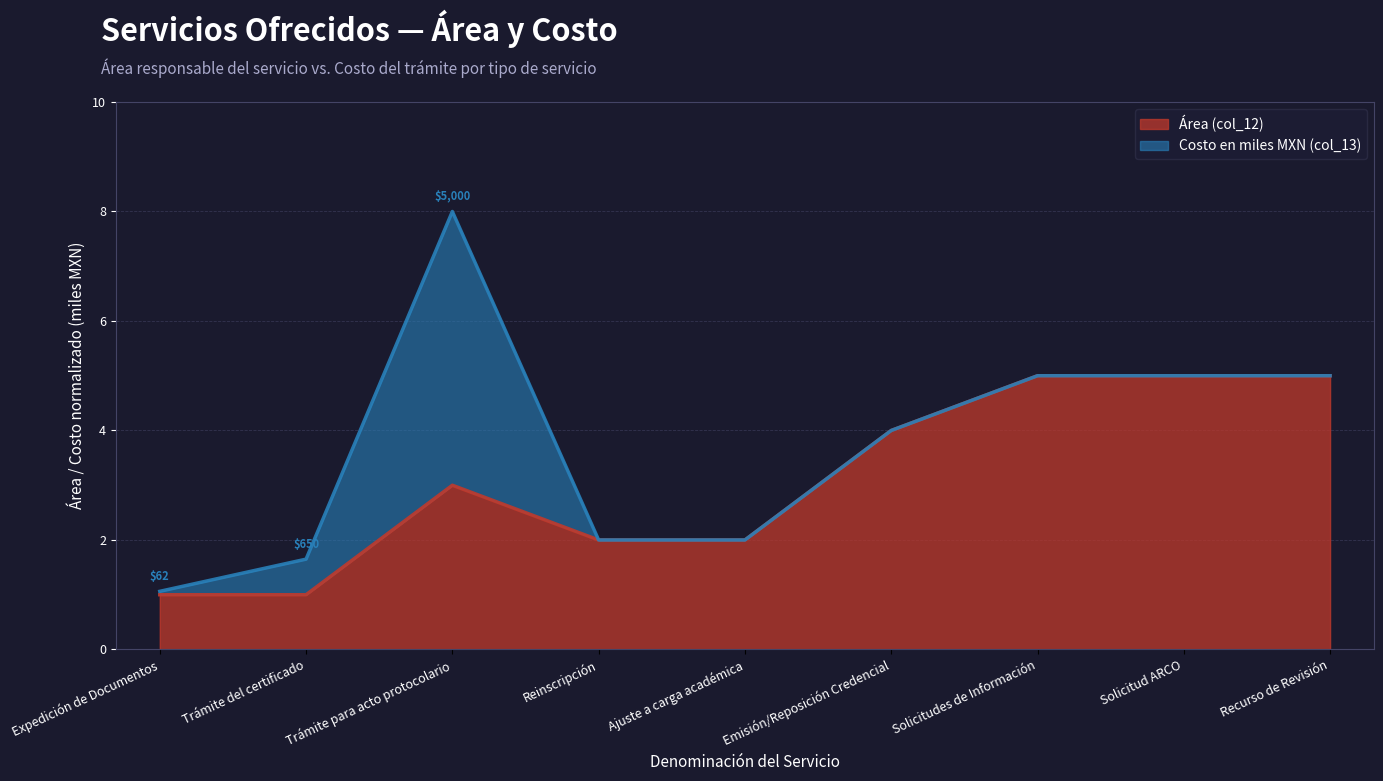

What is the minimum value shown in the chart?

1